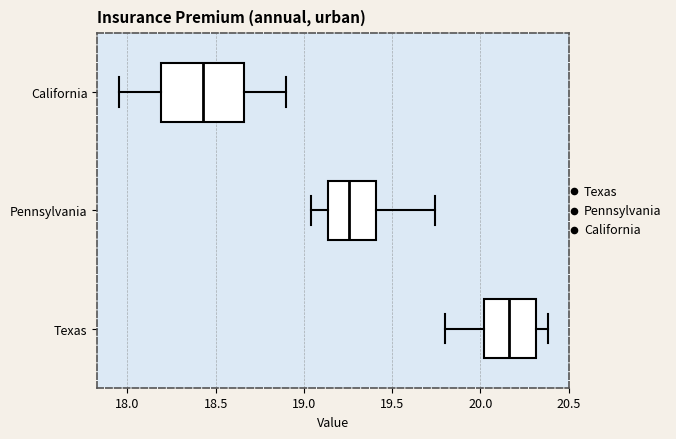

Where is the left edge of the box for California on the x-axis? The values are not printed on the chart, so give them approximately, as read against the axis.

18.20